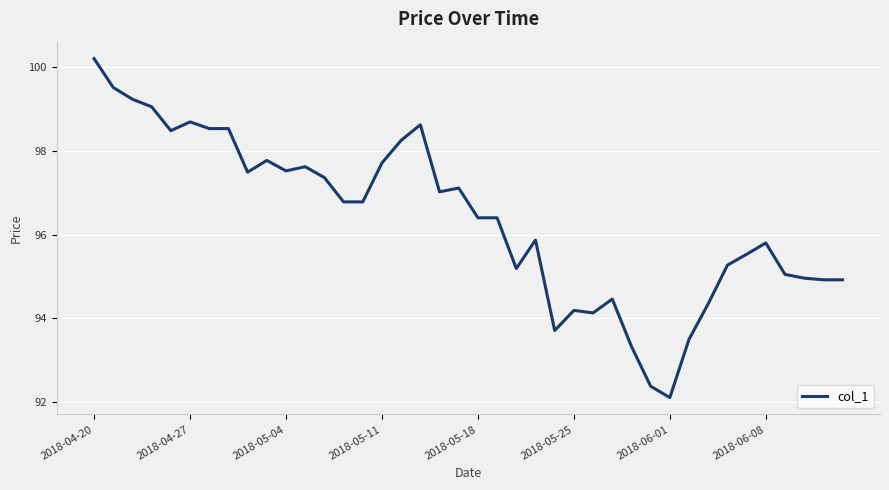

What is the greatest value displayed?

100.2